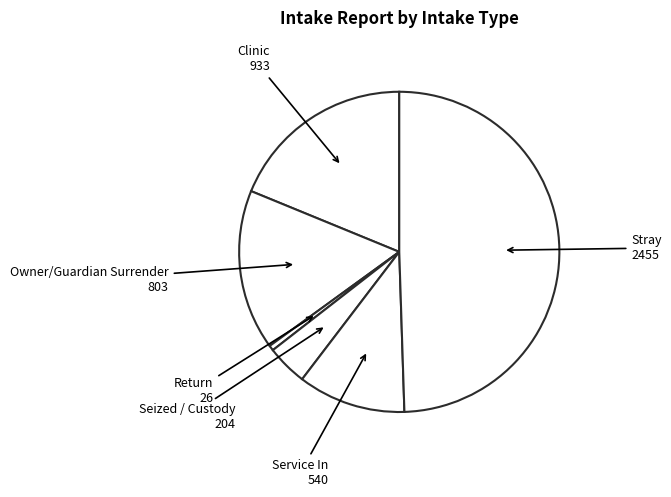

Approximately how many times larger is the value at Owner/Guardian Surrender compared to Seized / Custody?

3.9